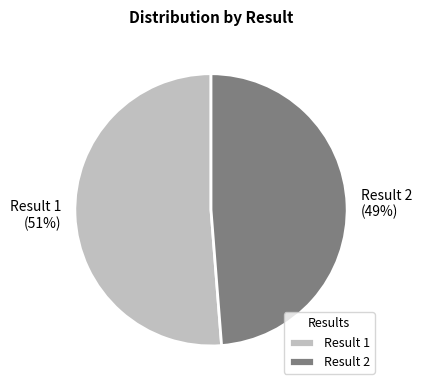

How many slices are in this pie chart?

2